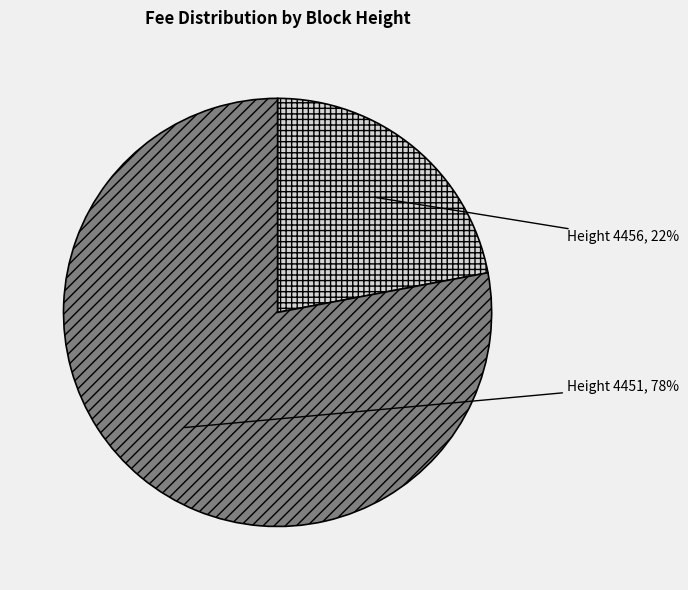

To the nearest percent, what is the difference between the largest and smallest slice percentages?

56%